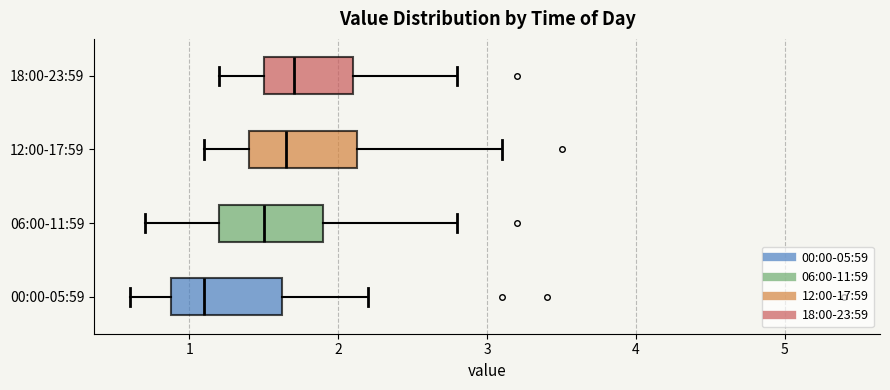

Reading bottom to top, transcribe this box plot: for each box, give where its median line is, the range the box spans, and where its two whiskers end, as read against the x-axis. The values are not printed on the chart, so give them approximately, as read against the axis.

00:00-05:59: median 1.1, box 0.9 to 1.6, whiskers 0.6 to 2.2
06:00-11:59: median 1.5, box 1.2 to 1.9, whiskers 0.7 to 2.8
12:00-17:59: median 1.7, box 1.4 to 2.1, whiskers 1.1 to 3.1
18:00-23:59: median 1.7, box 1.5 to 2.1, whiskers 1.2 to 2.8